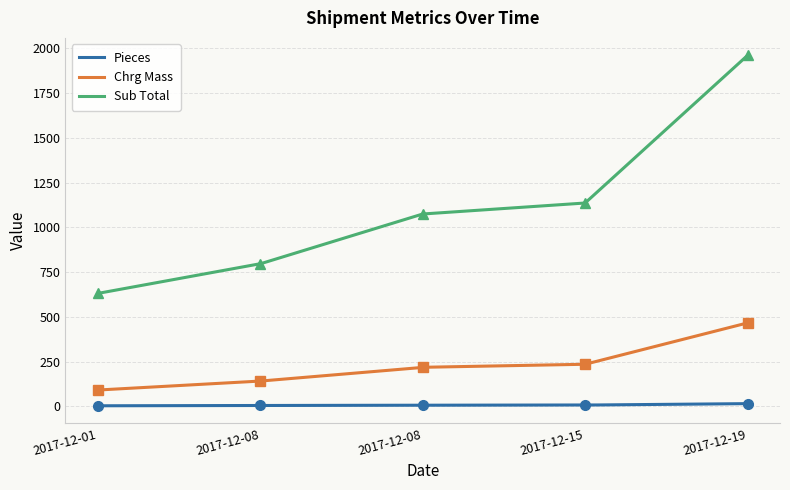

Where does the Sub Total series first go above 1074?

2017-12-08